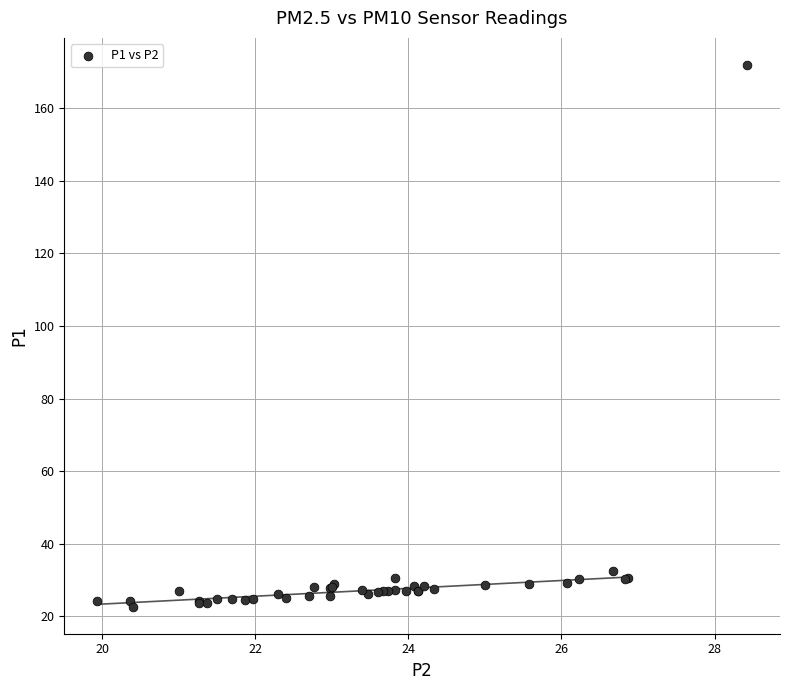

What Y value in the scatter plot is closest to 97?

32.5